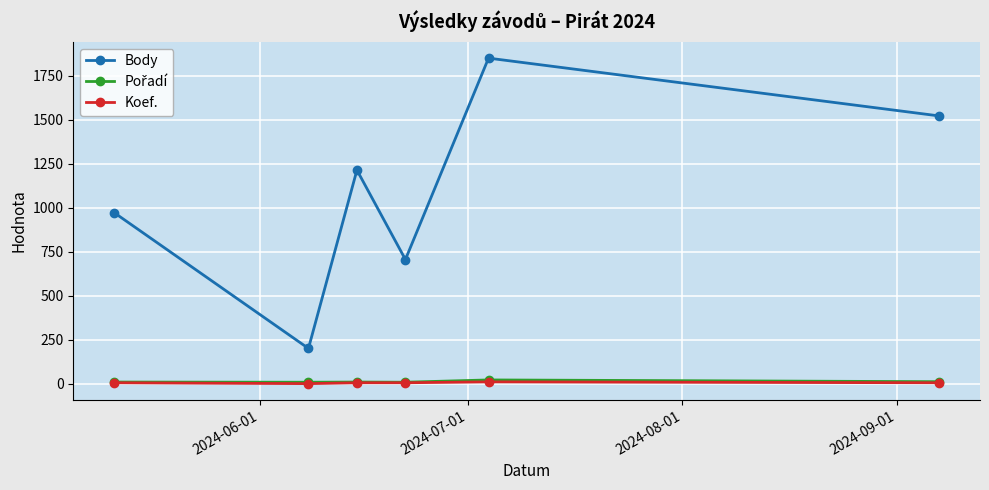

How many interior local peaks does the Body series have?

2